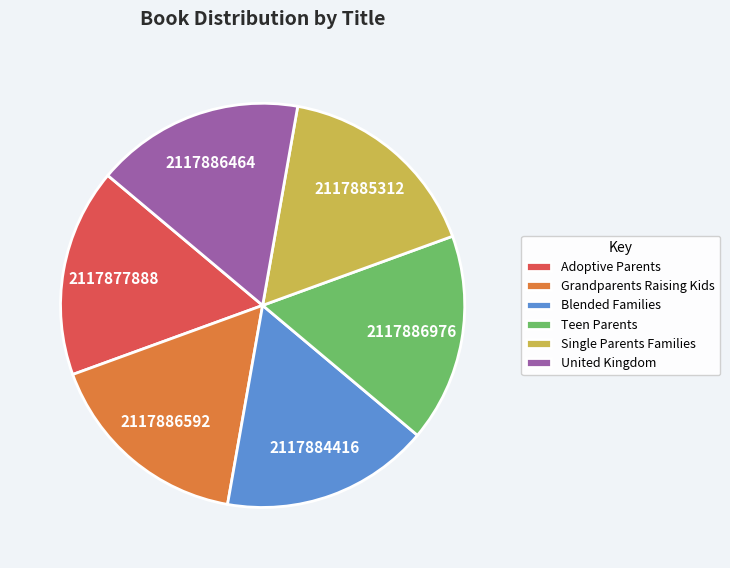

Is it true that Blended Families is 17% of the pie?

True